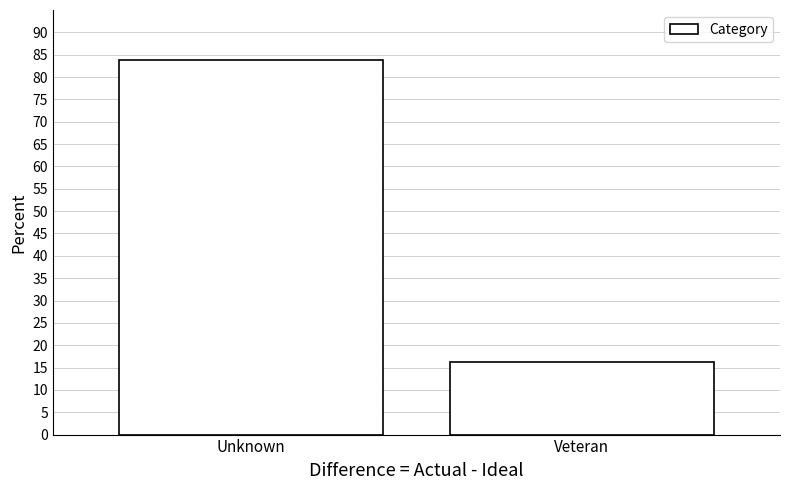

Reading right to left, list all the values displayed in this chart.

Veteran=16.1	Unknown=83.9